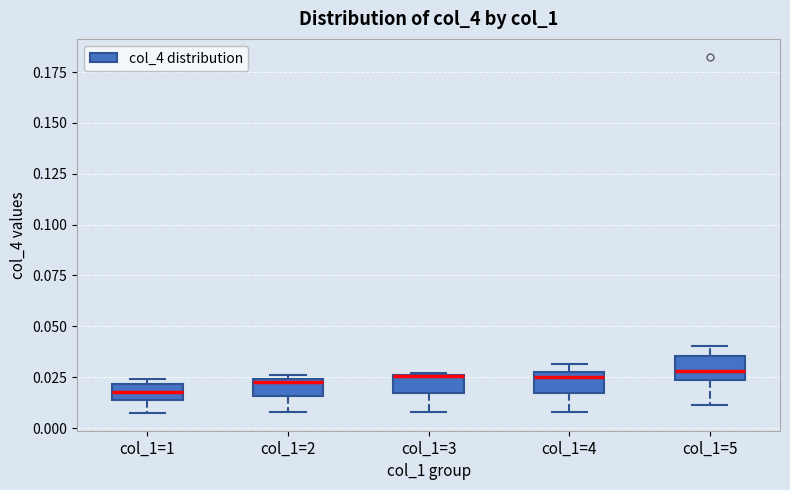

Where is the upper edge of the box for col_1=4 on the y-axis? The values are not printed on the chart, so give them approximately, as read against the axis.

0.025